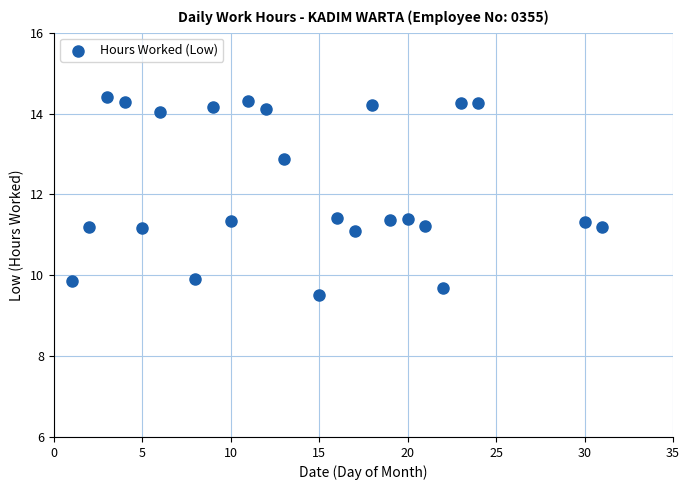

What is the range of X values (max minus min)?

30.0